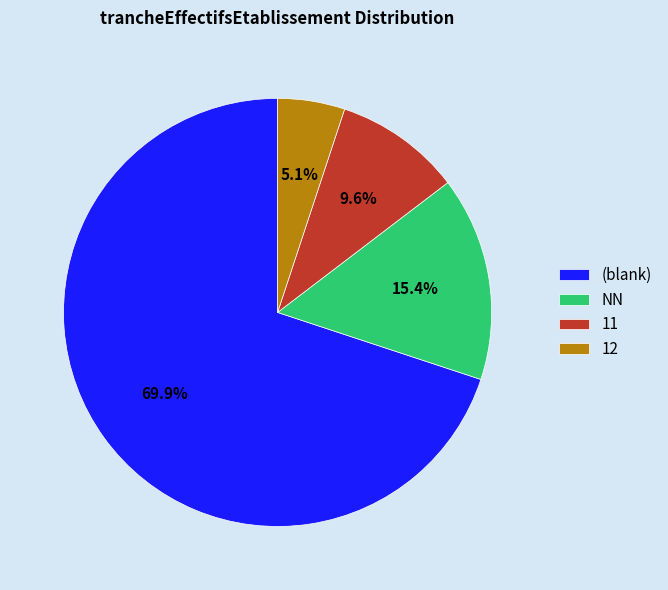

Rank the categories by value from lowest to highest.

12, 11, NN, (blank)